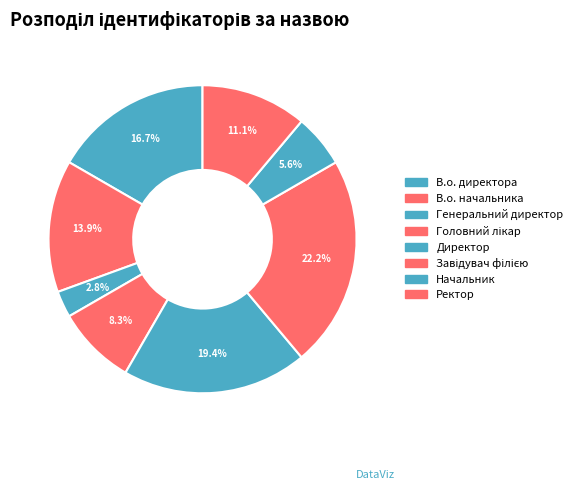

Count the number of slices in the pie.

8